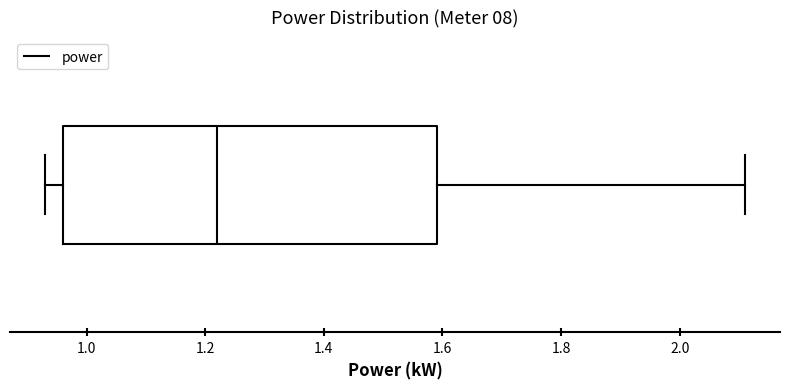

Transcribe this box plot: give where the median line is, the range the box spans, and where the two whiskers end, as read against the x-axis. The values are not printed on the chart, so give them approximately, as read against the axis.

median 1.22, box 0.96 to 1.60, whiskers 0.94 to 2.12